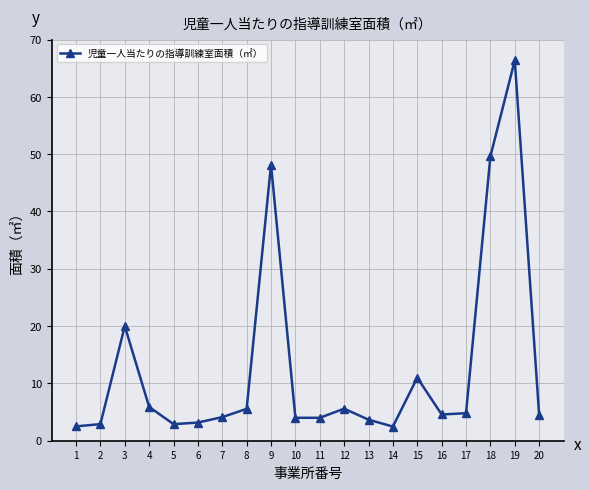

True or false: the data has more than 2 interior local peaks.

True